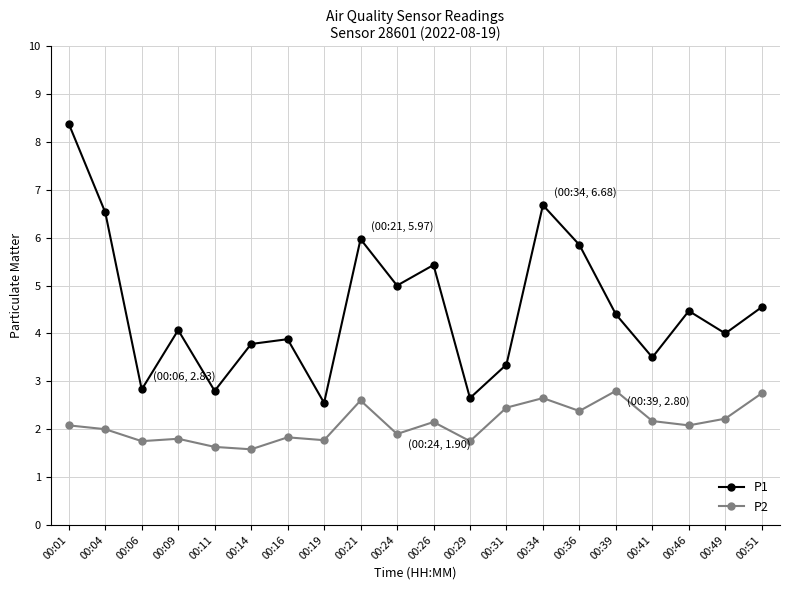

What is the spread (max minus min) of values at 00:14?

2.2